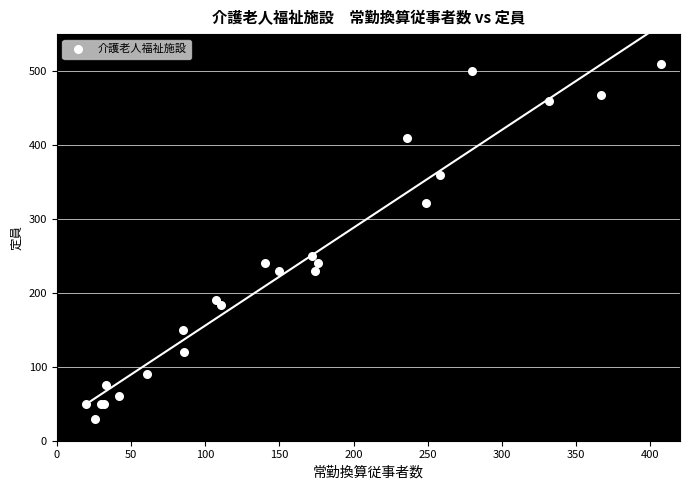

What Y value in the scatter plot is closest to 270?

250